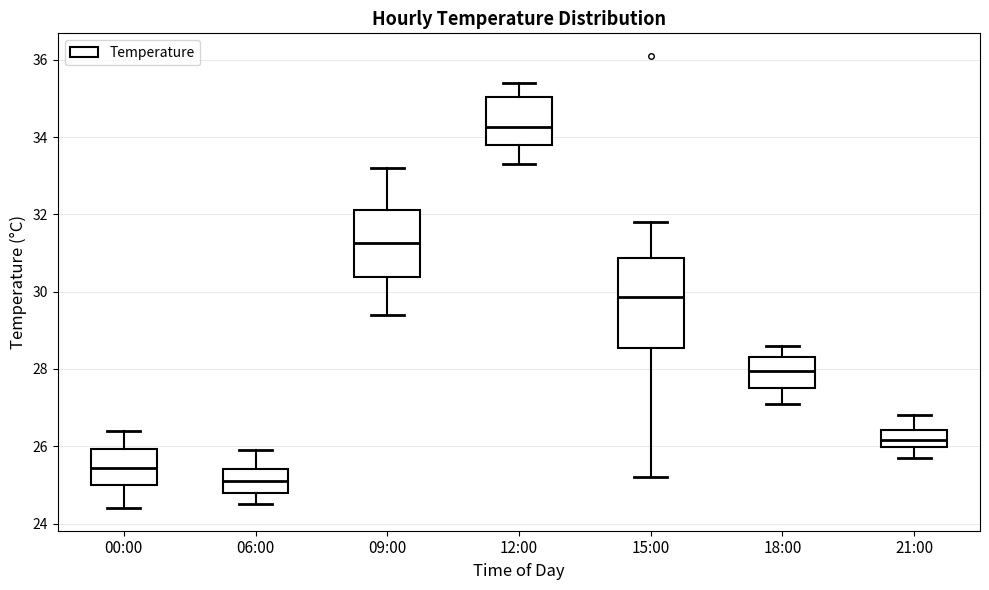

Where does the median line of the box for 15:00 sit on the y-axis? The values are not printed on the chart, so give them approximately, as read against the axis.

29.8